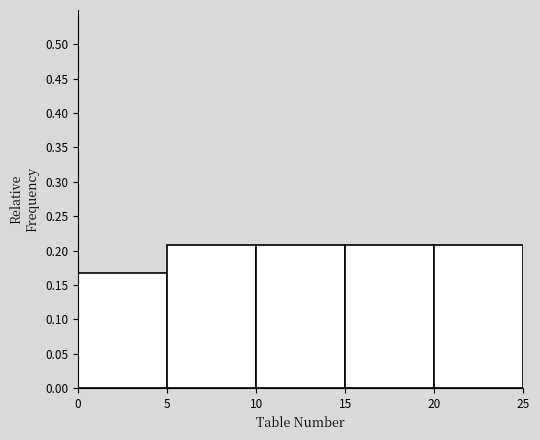

Reading left to right, transcribe this chart: for each bar, give the range it covers on the x-axis and its height. The values are not printed on the chart, so give them approximately, as read against the axis.

0 to 5: 0.165
5 to 10: 0.210
10 to 15: 0.210
15 to 20: 0.210
20 to 25: 0.210